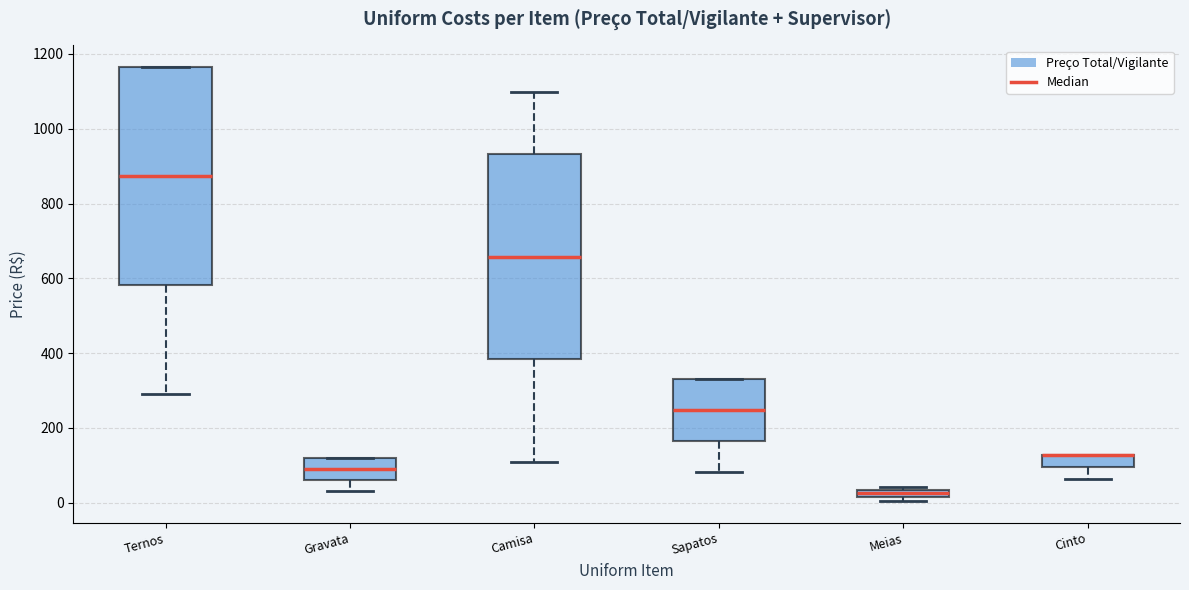

Where is the upper edge of the box for Ternos on the y-axis? The values are not printed on the chart, so give them approximately, as read against the axis.

1160